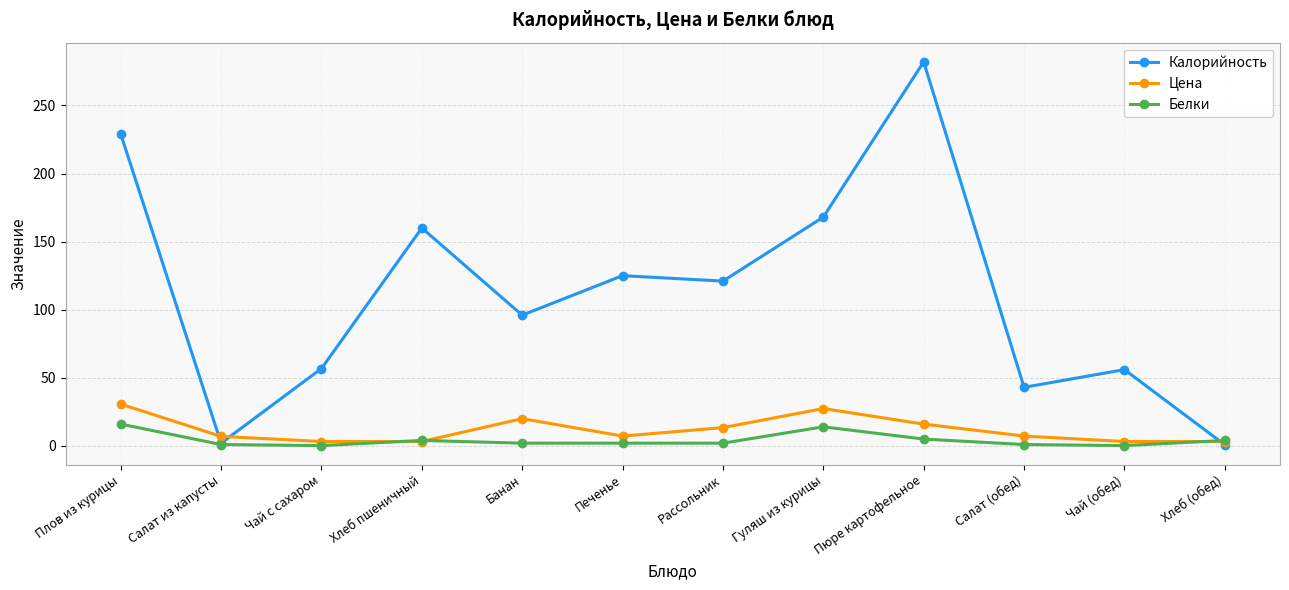

Which series has the largest total across all categories?

Калорийность